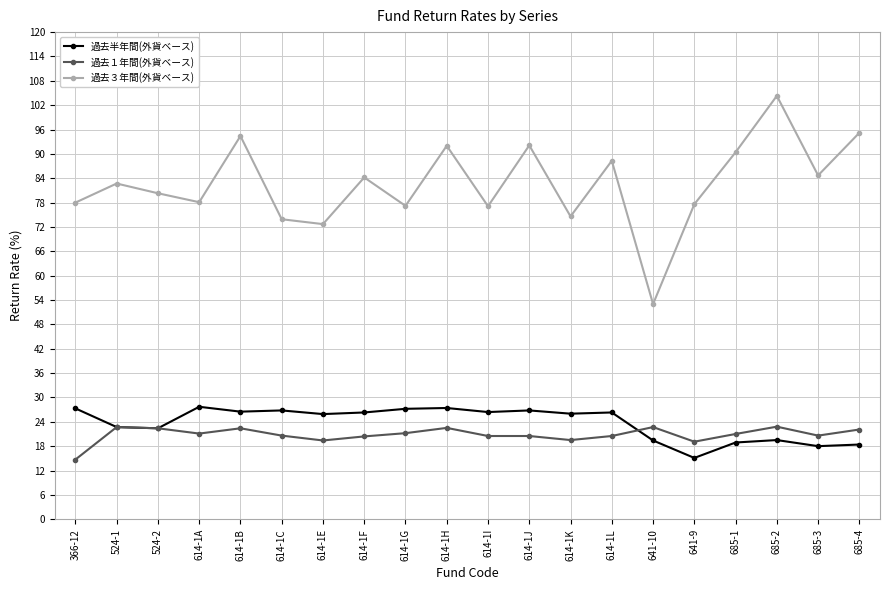

Which category has the highest value in the 過去３年間(外貨ベース) series?

685-2